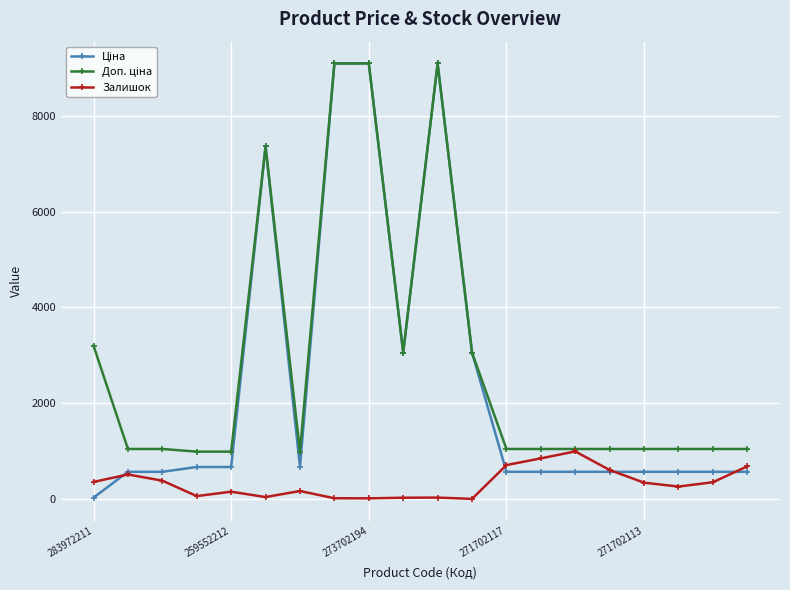

True or false: Залишок has more than 2 interior local peaks.

True